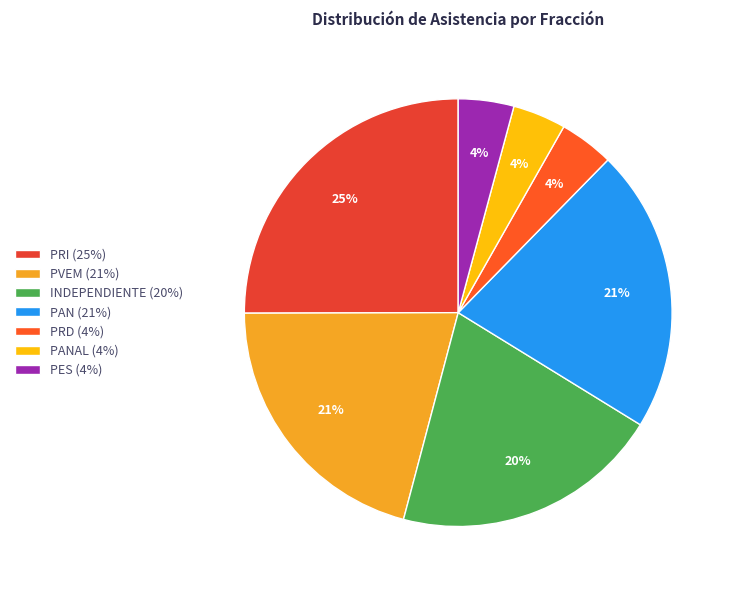

Count the number of slices in the pie.

7